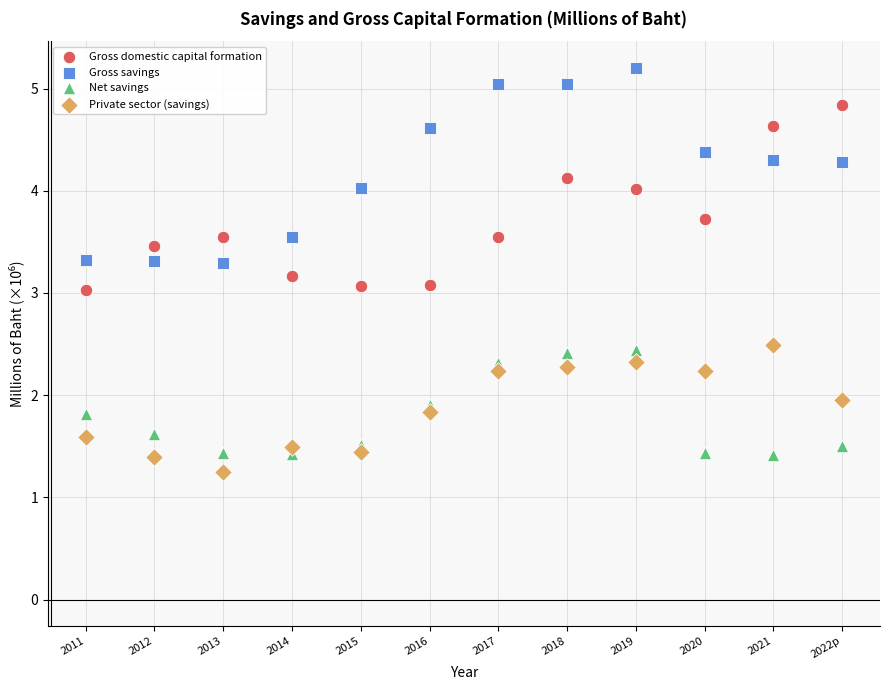

In the Net savings series, what Y value is closest to 1?

1.4